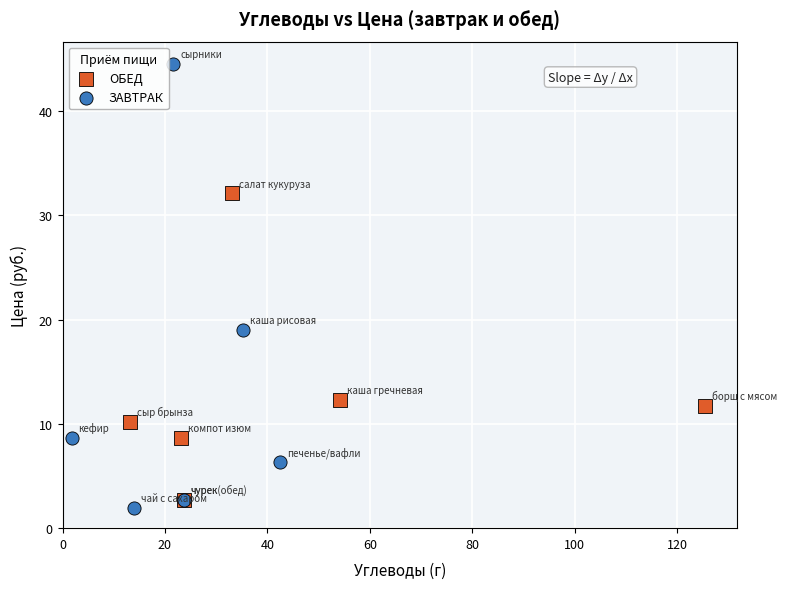

Which series reaches the maximum Y coordinate?

ЗАВТРАК